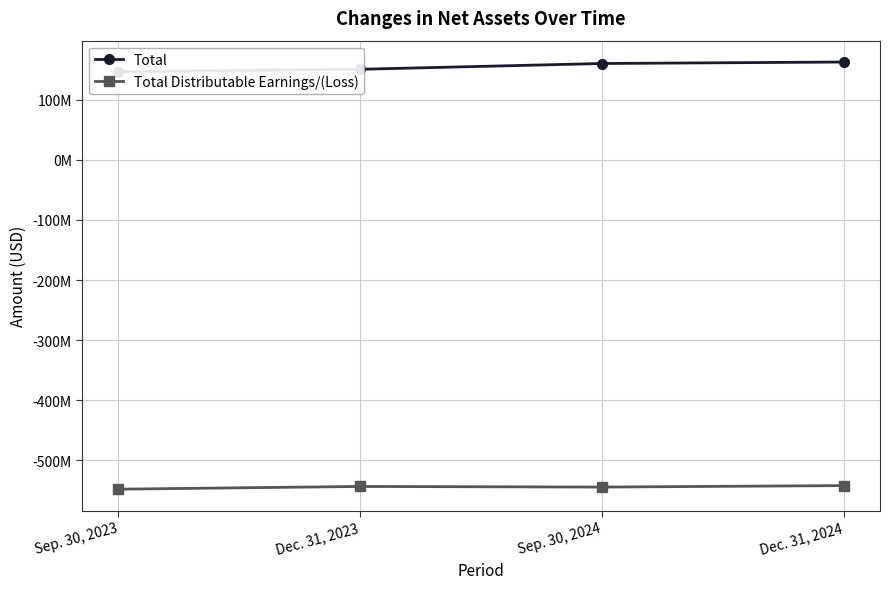

True or false: Total has a value of 47926902 at Dec. 31, 2023.

False